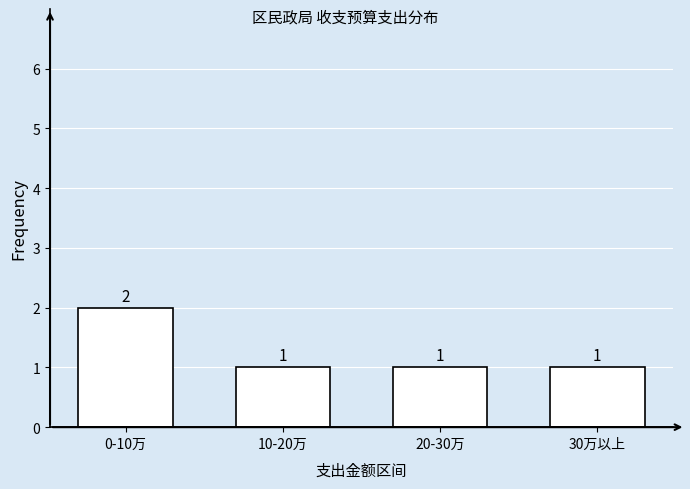

Reading left to right, transcribe all the data shown in this chart.

2	1	1	1